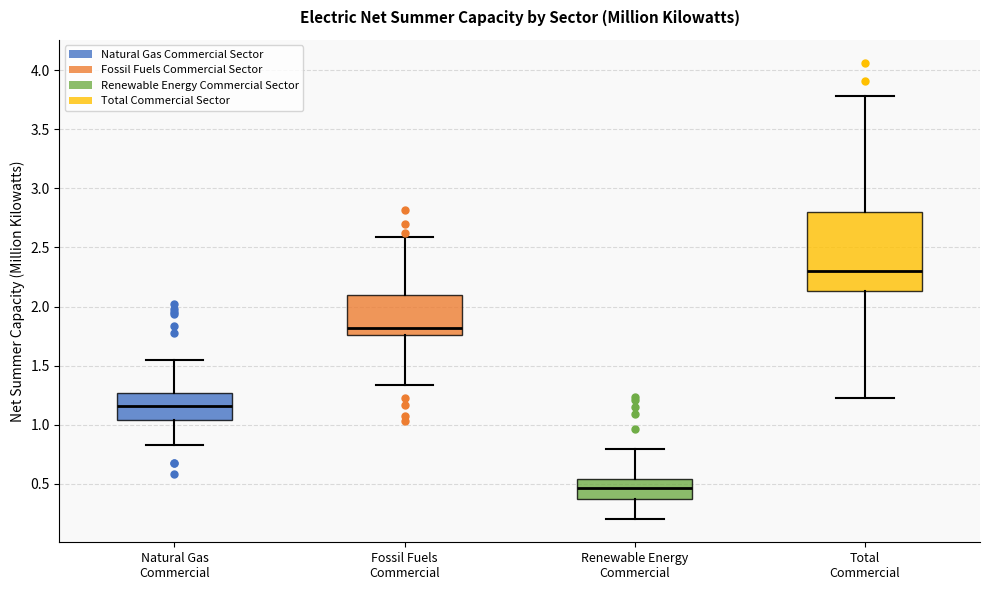

Reading left to right, transcribe this box plot: for each box, give where its median line is, the range the box spans, and where its two whiskers end, as read against the y-axis. The values are not printed on the chart, so give them approximately, as read against the axis.

Natural Gas Commercial: median 1.15, box 1.05 to 1.25, whiskers 0.85 to 1.55
Fossil Fuels Commercial: median 1.80, box 1.75 to 2.10, whiskers 1.35 to 2.60
Renewable Energy Commercial: median 0.45, box 0.35 to 0.55, whiskers 0.20 to 0.80
Total Commercial: median 2.30, box 2.15 to 2.80, whiskers 1.25 to 3.80